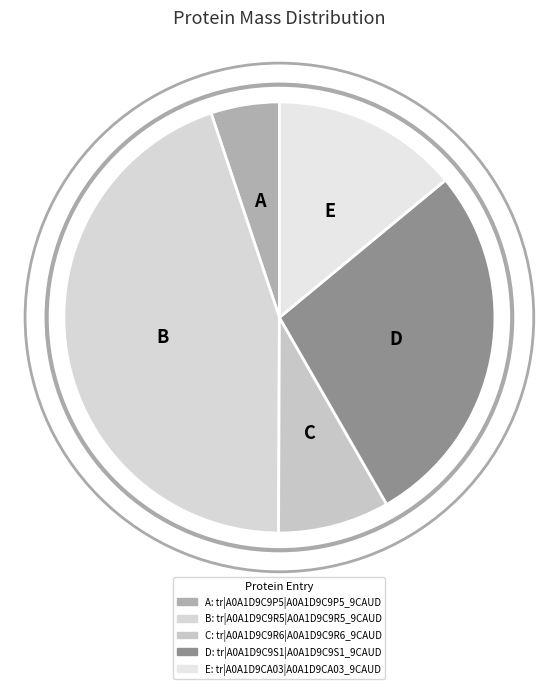

What is the ratio of the value at E to the value at C?

1.7